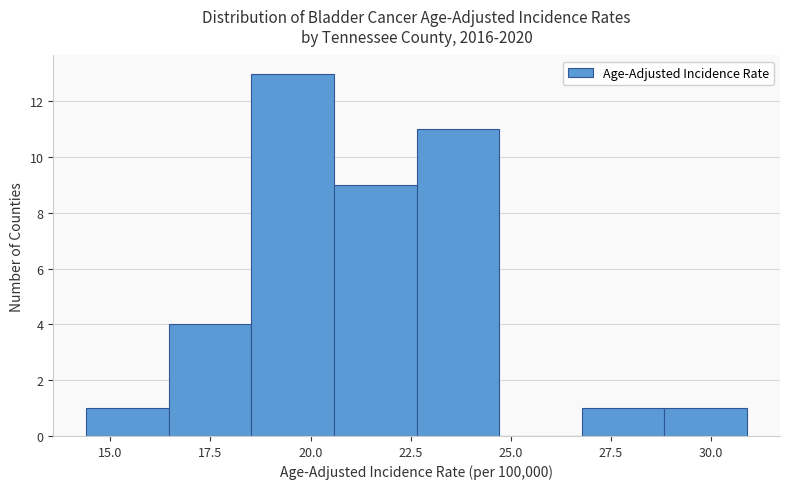

Reading left to right, transcribe this chart: for each bar, give the range it covers on the x-axis and its height. Neither the bar edges nor the heights are printed on the chart, so give them approximately, as read against the axes.

14.5 to 16.5: 1
16.5 to 18.5: 4
18.5 to 20.5: 13
20.5 to 22.5: 9
22.5 to 24.5: 11
24.5 to 27.0: 0
27.0 to 29.0: 1
29.0 to 31.0: 1